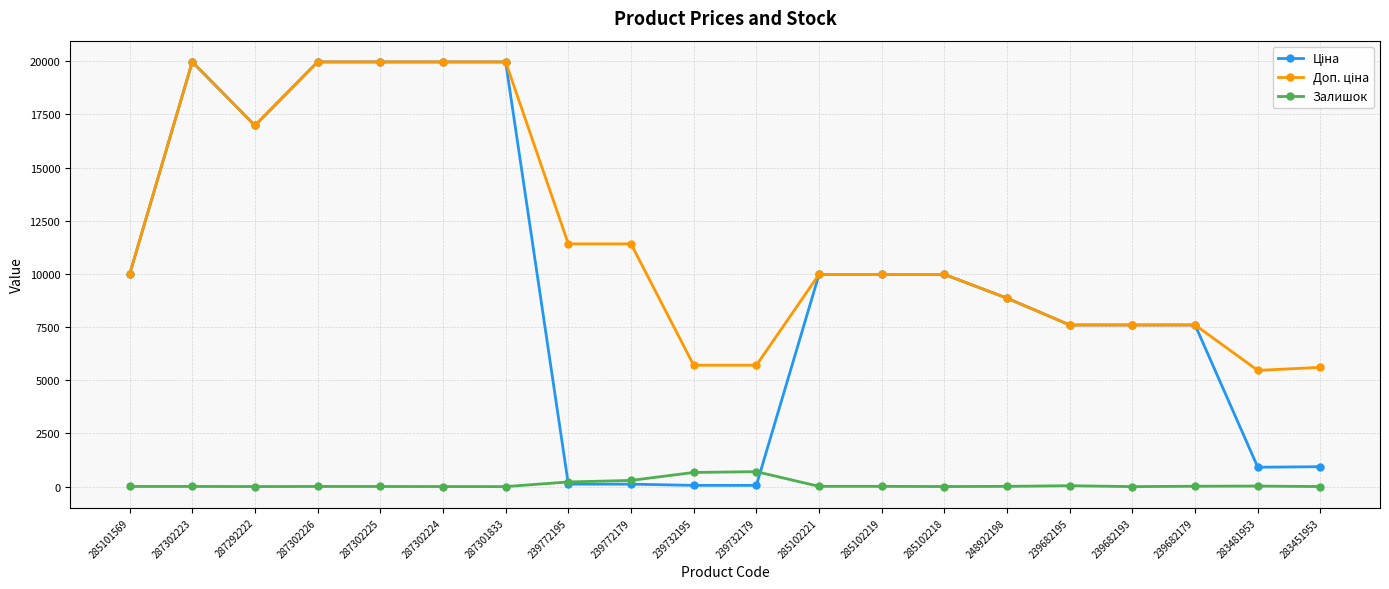

The value of Залишок at 287302225 is 5.0. True or false?

True